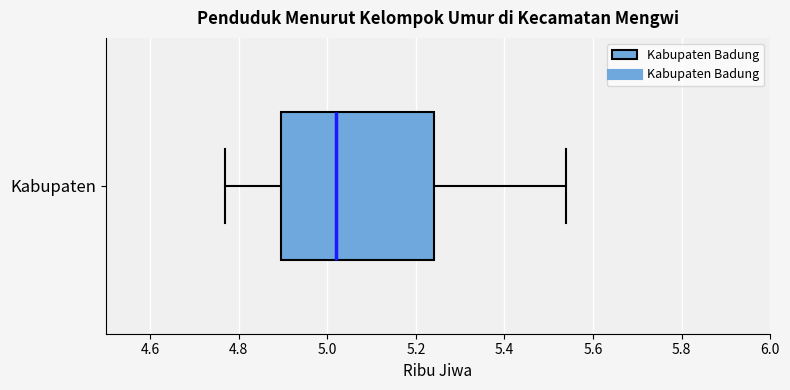

Read this box plot against the x-axis: the position of the median line, the range covered by the box, and the ends of both whiskers. The values are not printed on the chart, so give them approximately, as read against the axis.

median 5.02, box 4.90 to 5.24, whiskers 4.78 to 5.54